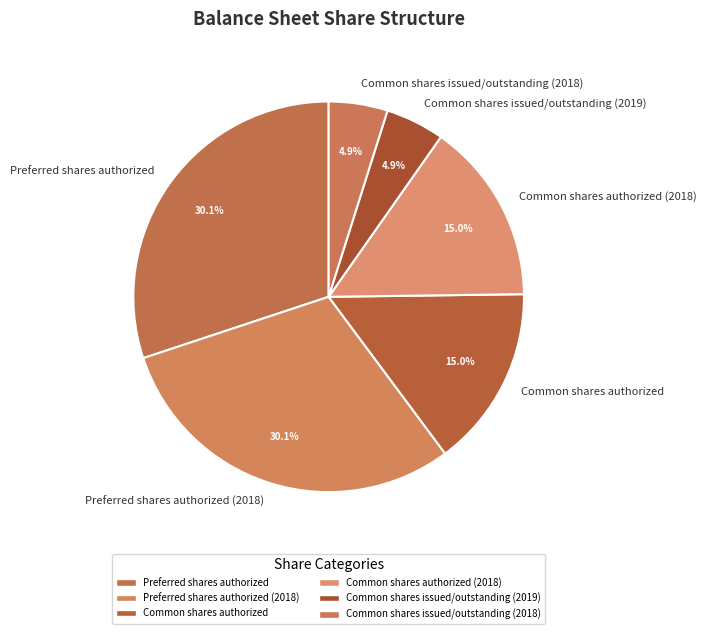

To the nearest percent, what is the difference between the largest and smallest slice percentages?

25%